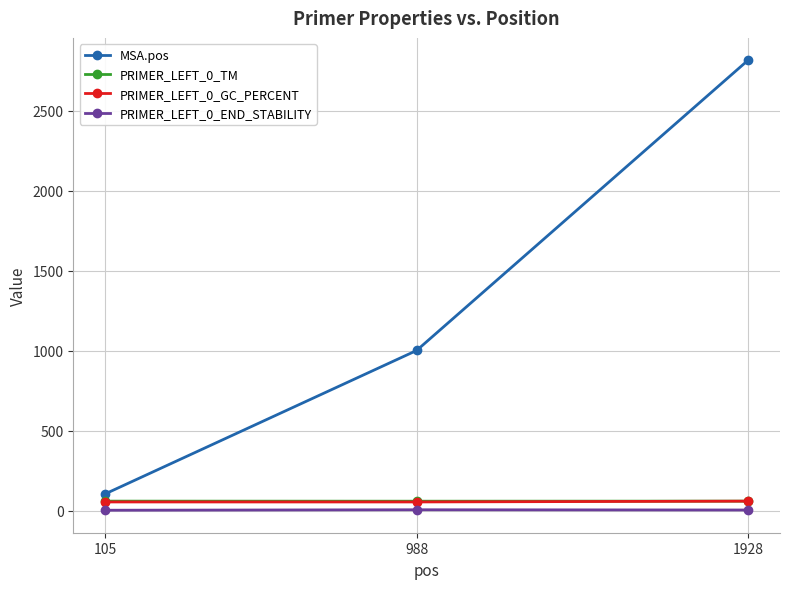

At which category is the sum across all series the highest?

1928